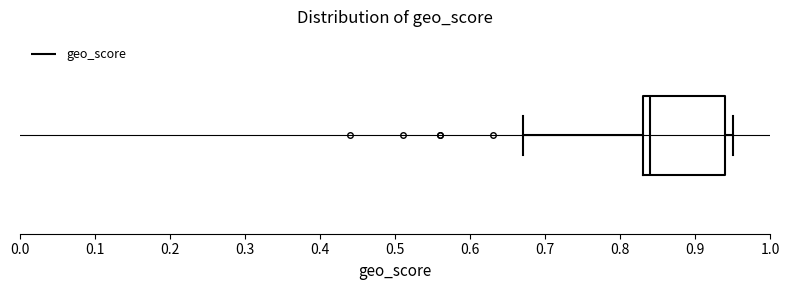

Read this box plot against the x-axis: the position of the median line, the range covered by the box, and the ends of both whiskers. The values are not printed on the chart, so give them approximately, as read against the axis.

median 0.84, box 0.83 to 0.94, whiskers 0.67 to 0.95